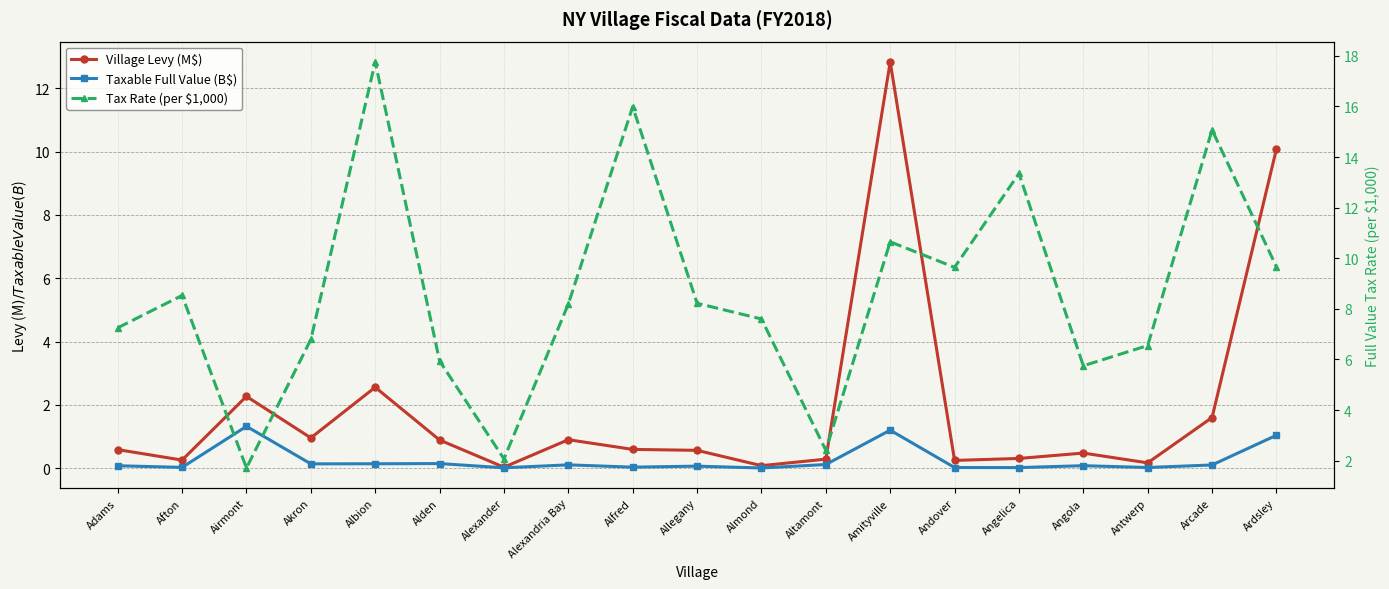

What is the label of the 2nd point from the left?

Afton